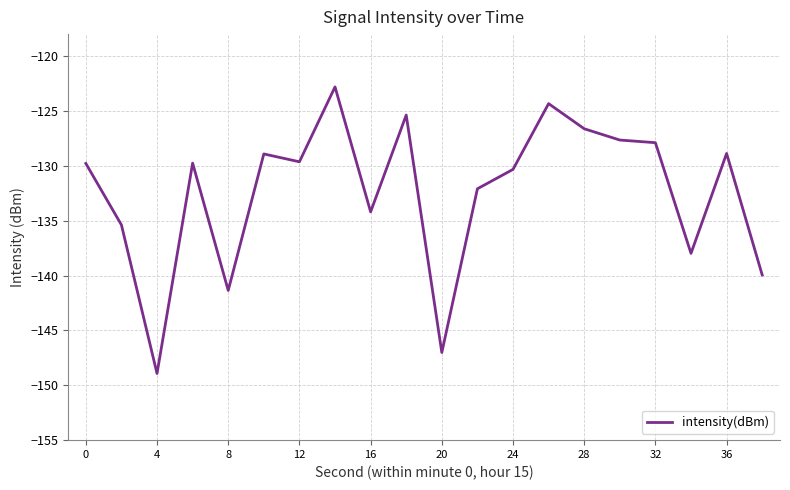

What is the greatest value displayed?

-122.8